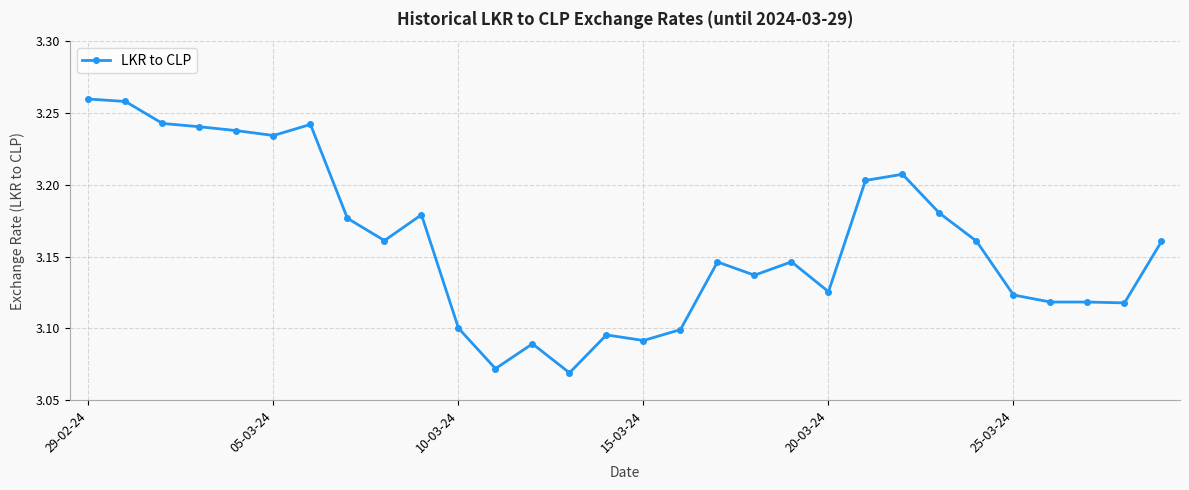

True or false: there are more than 1 points higher than both neighbors.

True